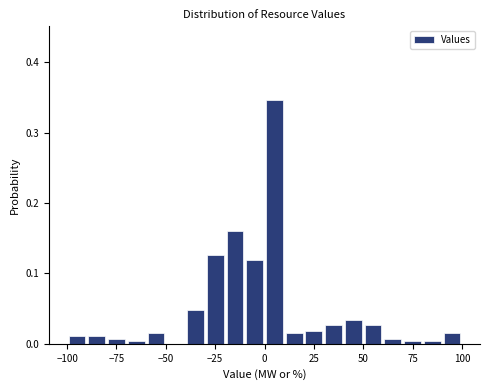

Around what value on the x-axis is the tallest bar? Give the approximate position of its centre, as read against the axis.

5